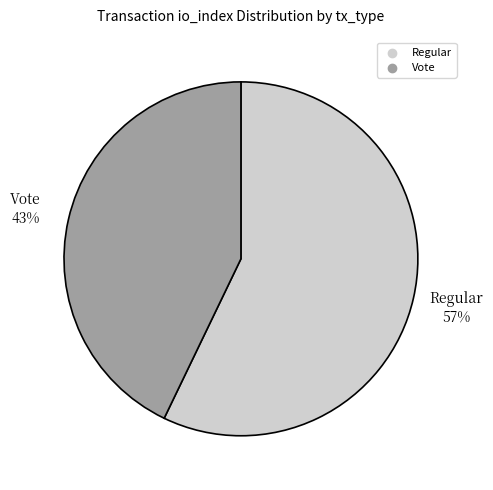

True or false: Vote accounts for 43% of the total.

True